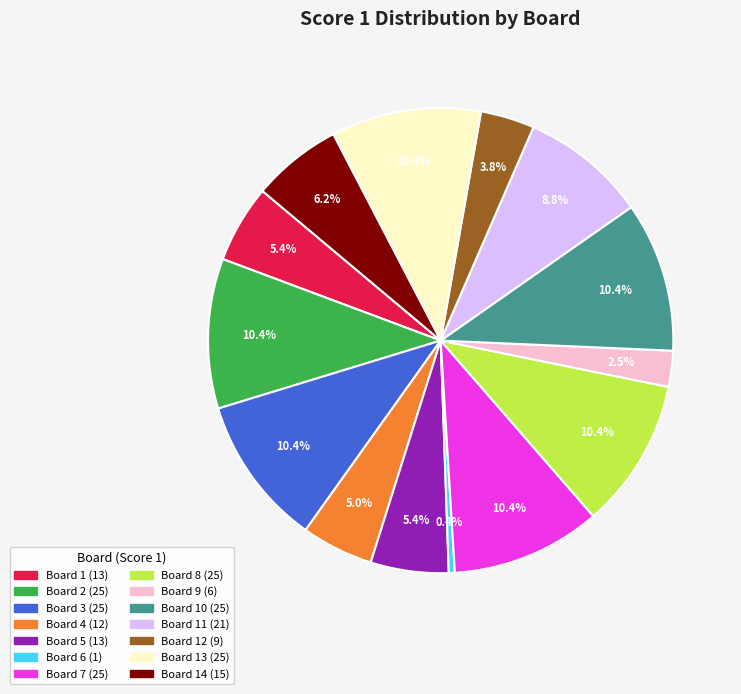

Does any single category account for the majority?

No